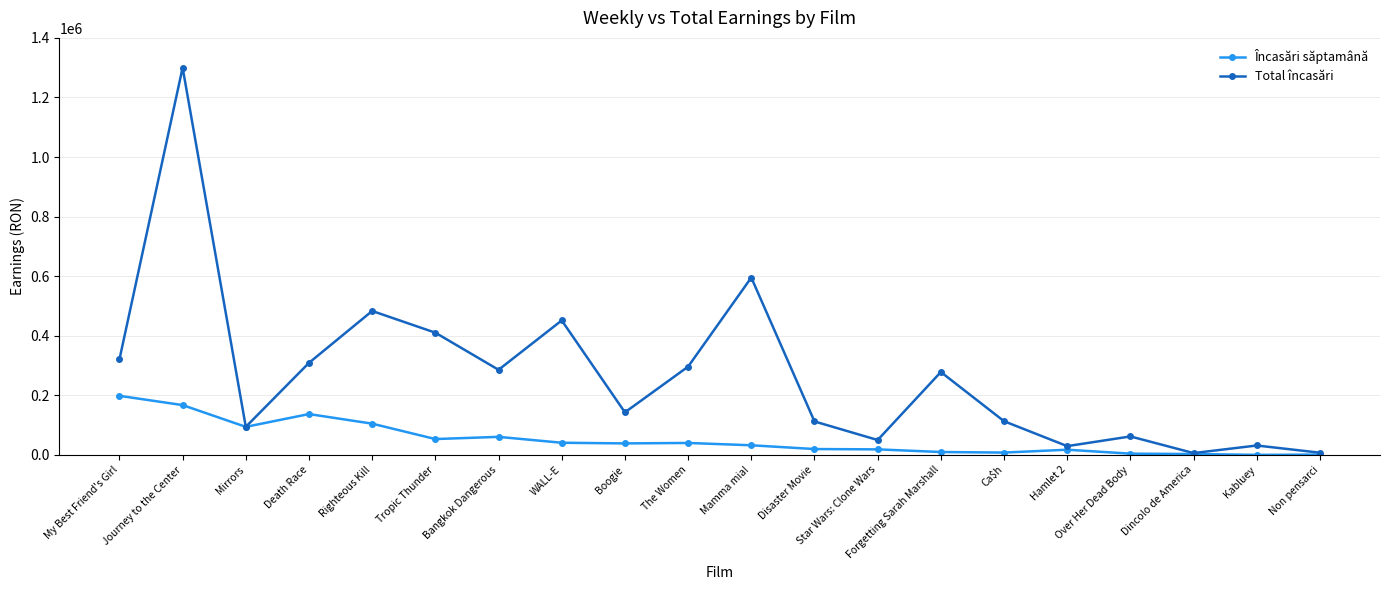

Where is the first local maximum for Total încasări?

Journey to the Center